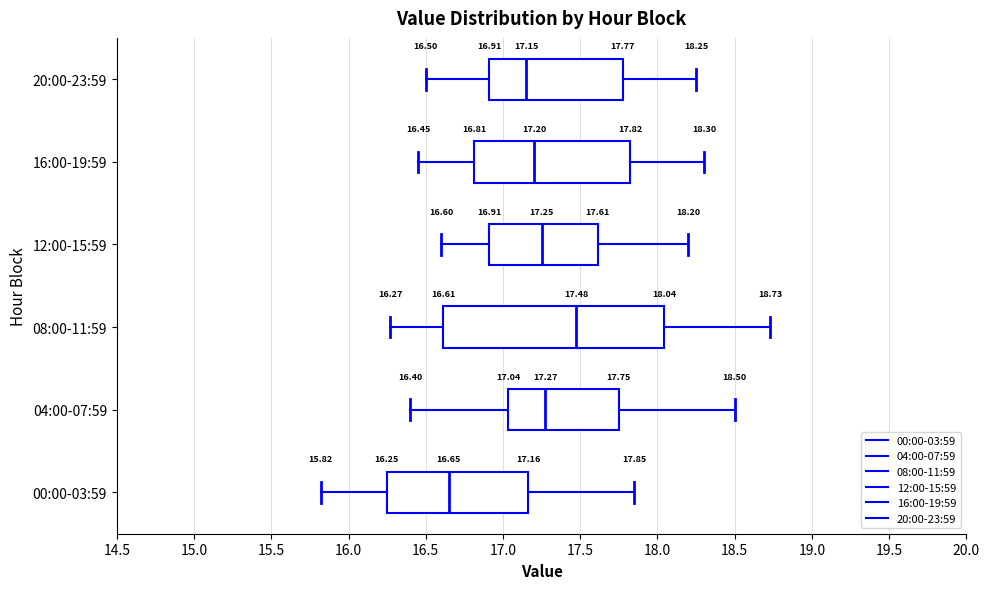

Which box's median line is the furthest to the right?

08:00-11:59